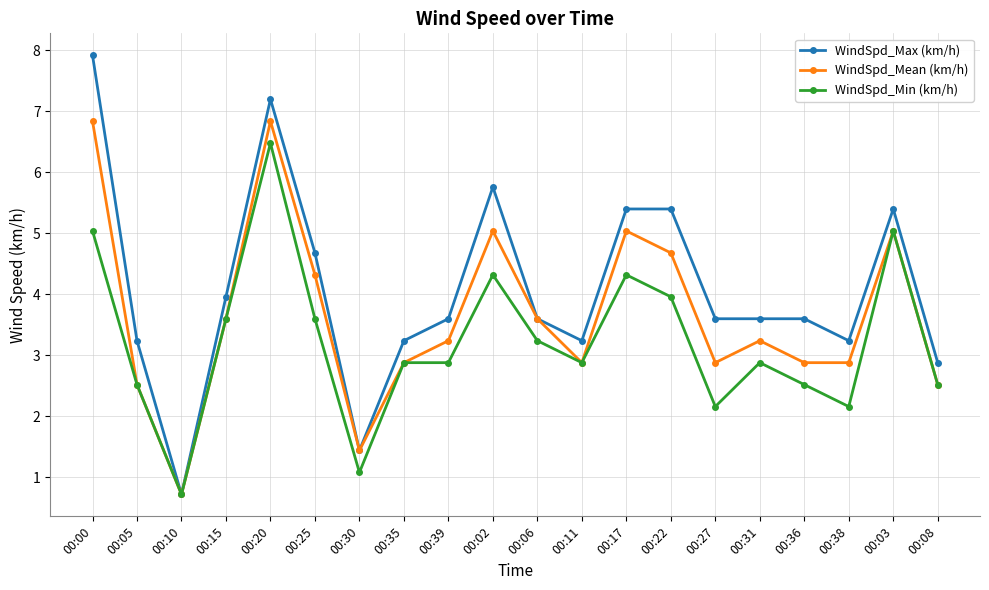

Where does the WindSpd_Mean (km/h) series first go above 3?

00:00